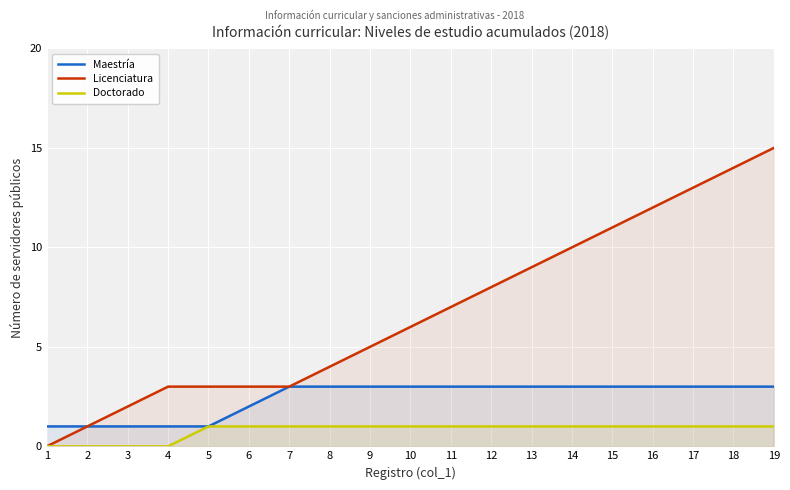

Does the chart display data point markers on the line(s)?

No